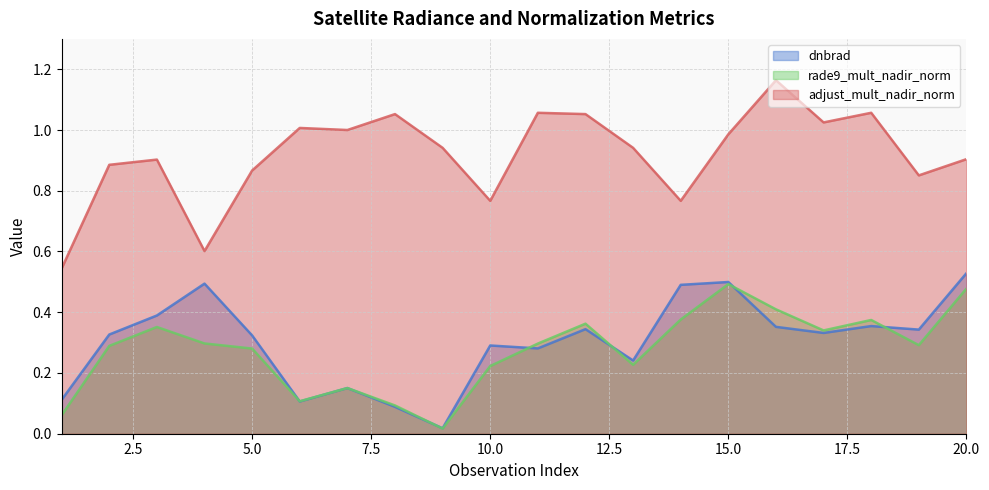

How many lines are shown in the chart?

3